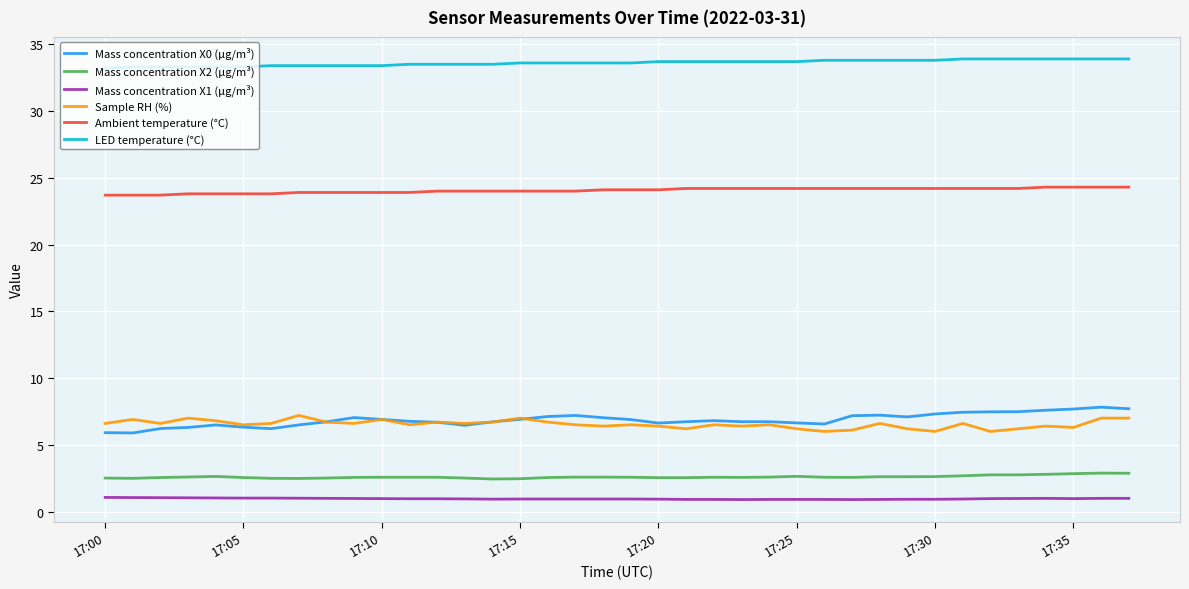

What is the greatest value displayed?

33.9